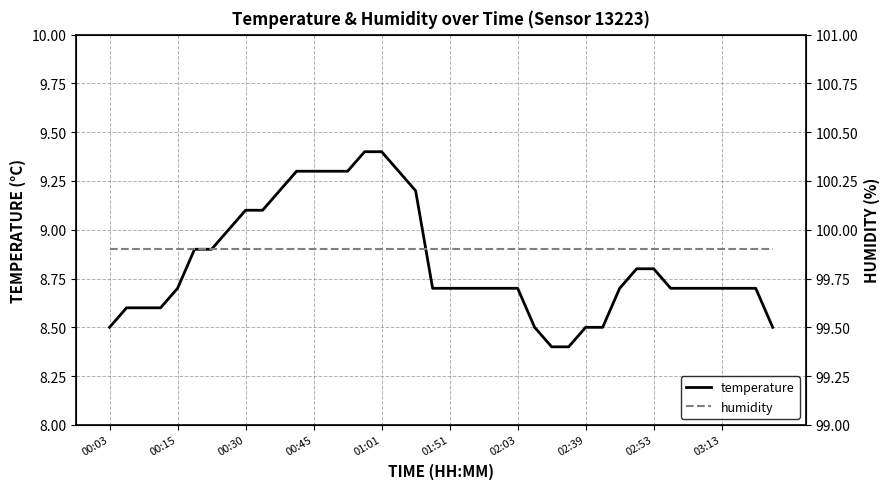

What is the value of the temperature point at the 18th from the left?

9.3